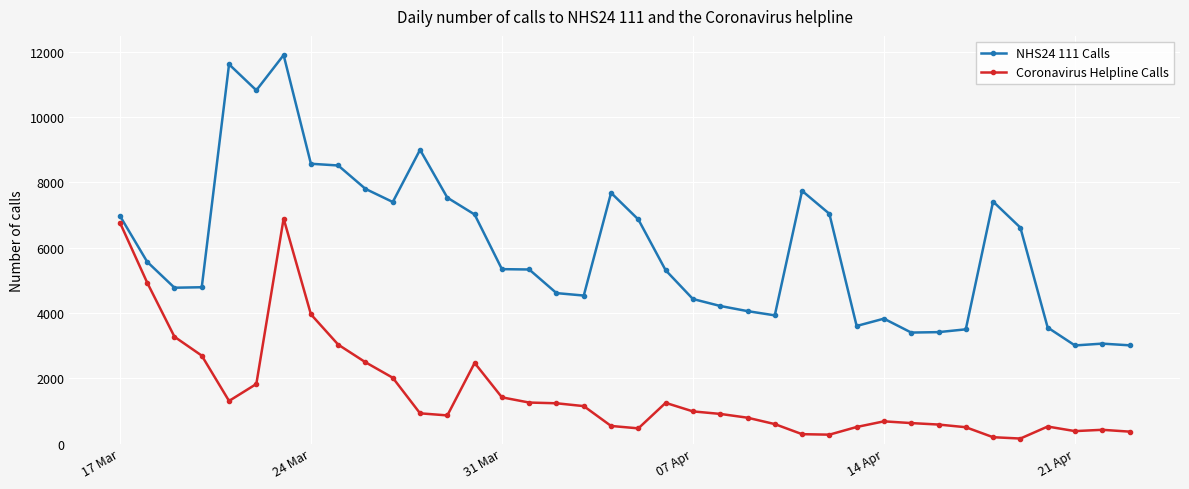

What is the value of the Coronavirus Helpline Calls point at the 27th from the left?

271